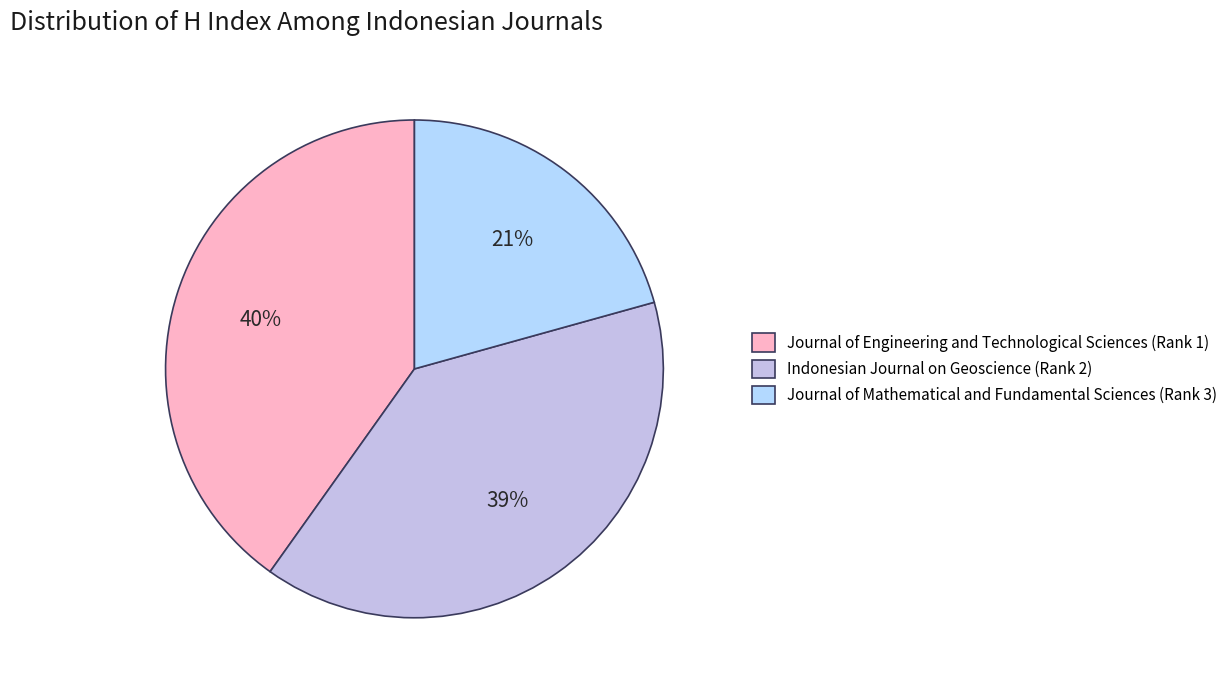

What portion of the pie excludes Journal of Mathematical and Fundamental Sciences (Rank 3)?

79.3%